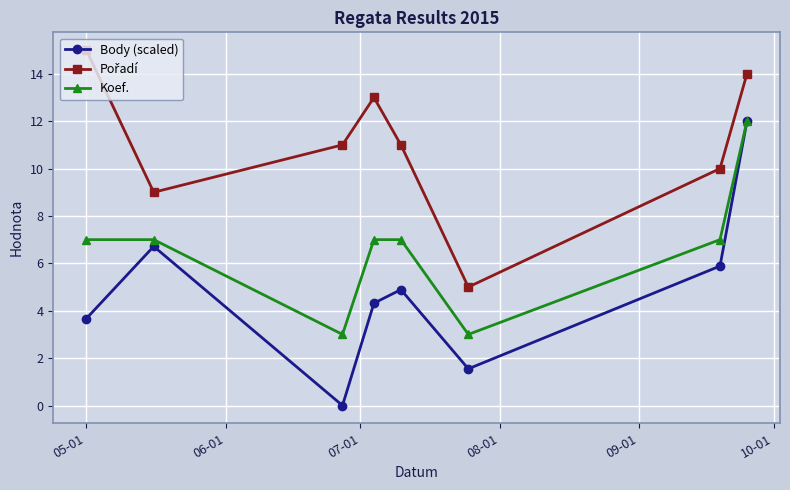

What is the maximum value shown in the chart?

15.0